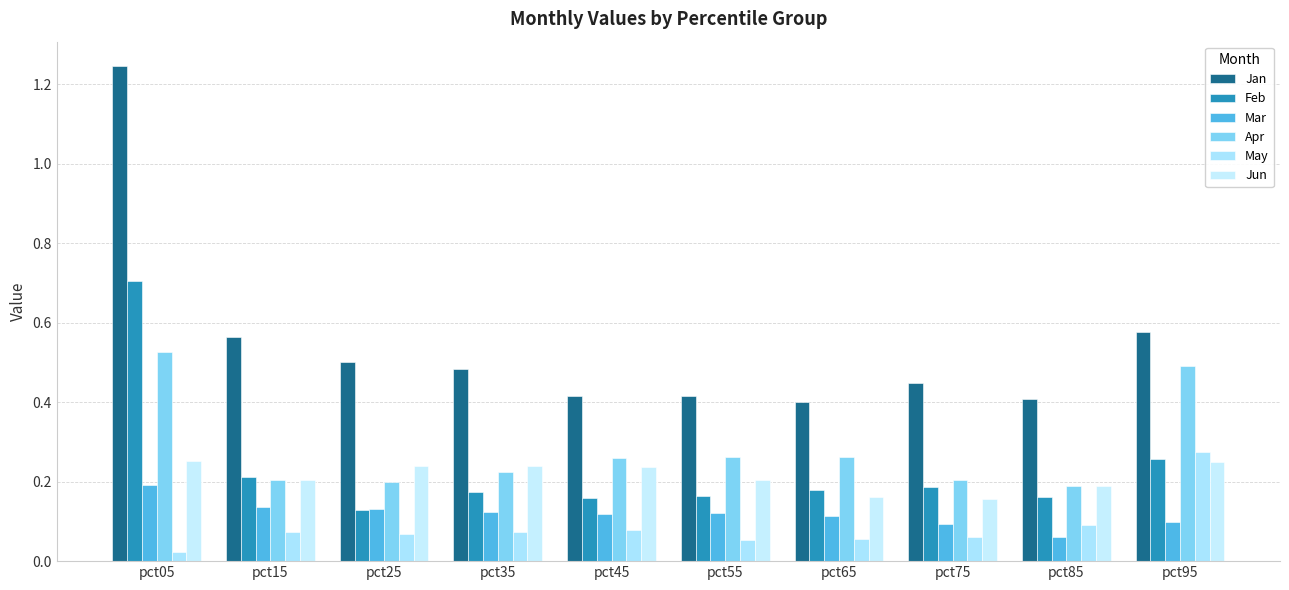

Reading right to left, list all the values displayed in this chart.

Jan: pct95=0.6	pct85=0.4	pct75=0.4	pct65=0.4	pct55=0.4	pct45=0.4	pct35=0.5	pct25=0.5	pct15=0.6	pct05=1.2
Feb: pct95=0.3	pct85=0.2	pct75=0.2	pct65=0.2	pct55=0.2	pct45=0.2	pct35=0.2	pct25=0.1	pct15=0.2	pct05=0.7
Mar: pct95=0.1	pct85=0.1	pct75=0.1	pct65=0.1	pct55=0.1	pct45=0.1	pct35=0.1	pct25=0.1	pct15=0.1	pct05=0.2
Apr: pct95=0.5	pct85=0.2	pct75=0.2	pct65=0.3	pct55=0.3	pct45=0.3	pct35=0.2	pct25=0.2	pct15=0.2	pct05=0.5
May: pct95=0.3	pct85=0.1	pct75=0.1	pct65=0.1	pct55=0.1	pct45=0.1	pct35=0.1	pct25=0.1	pct15=0.1	pct05=0.0
Jun: pct95=0.2	pct85=0.2	pct75=0.2	pct65=0.2	pct55=0.2	pct45=0.2	pct35=0.2	pct25=0.2	pct15=0.2	pct05=0.3